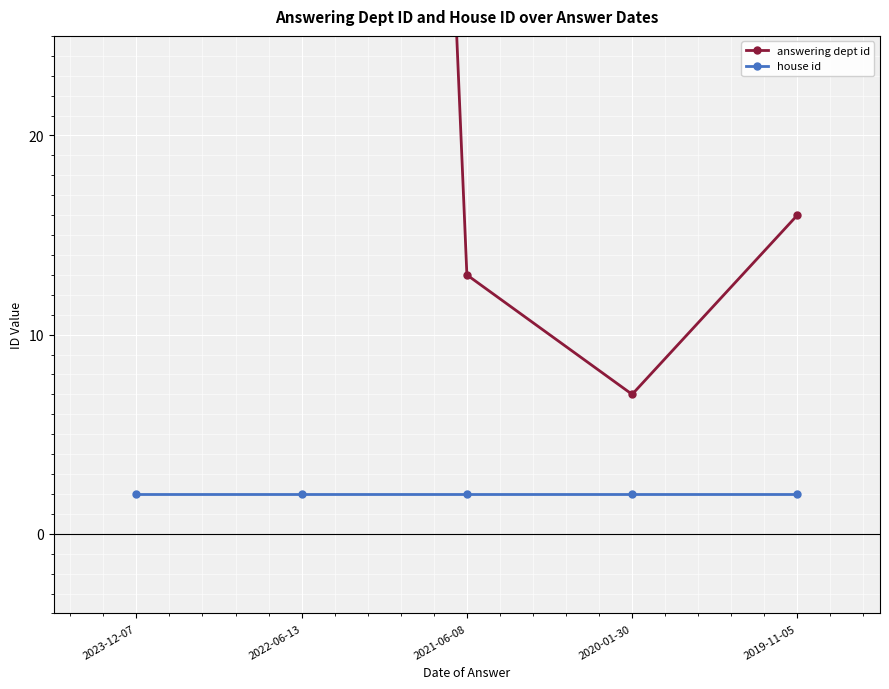

Is the value of house id at 2023-12-07 greater than the value of answering dept id at 2021-06-08?

No